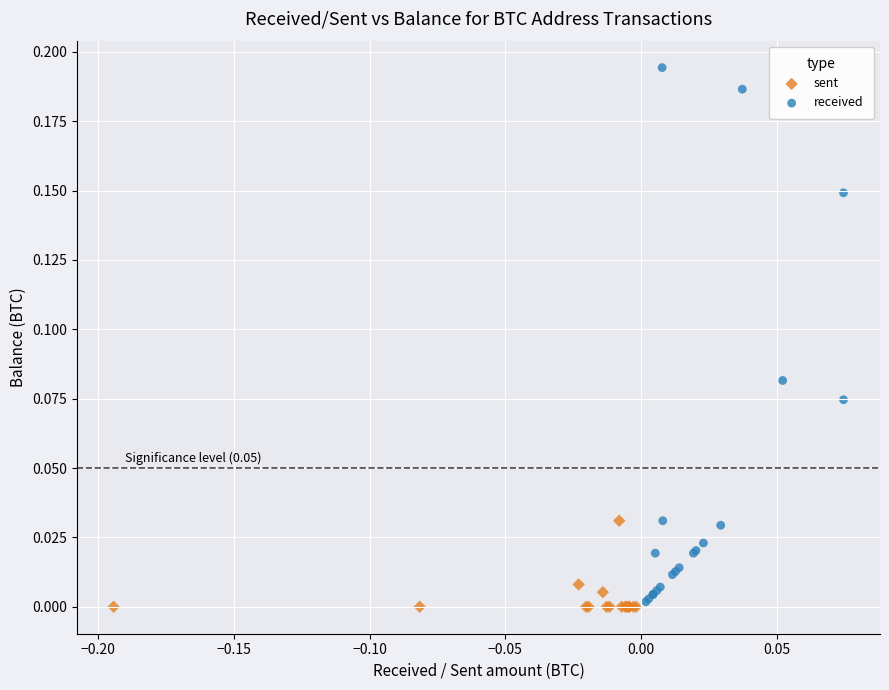

What are all the series names shown in the legend?

sent, received